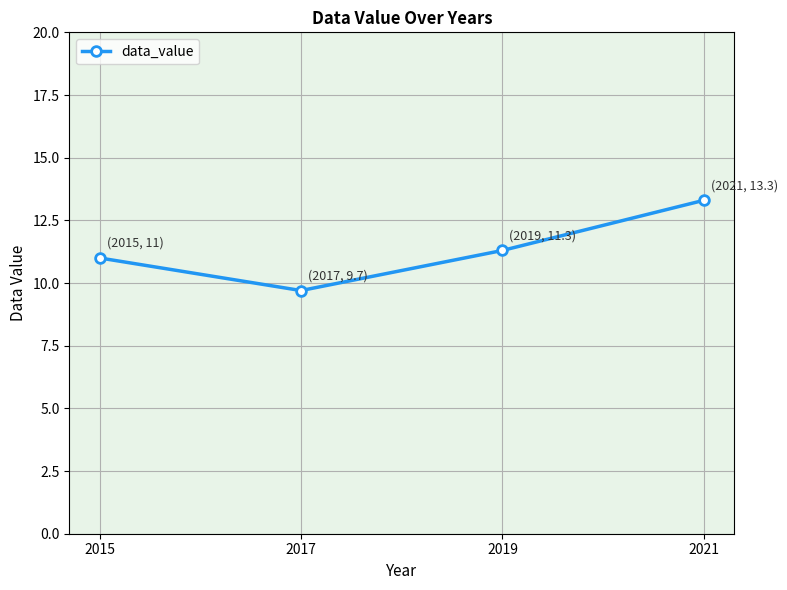

What is the change in value from 2015 to 2017?

-1.3